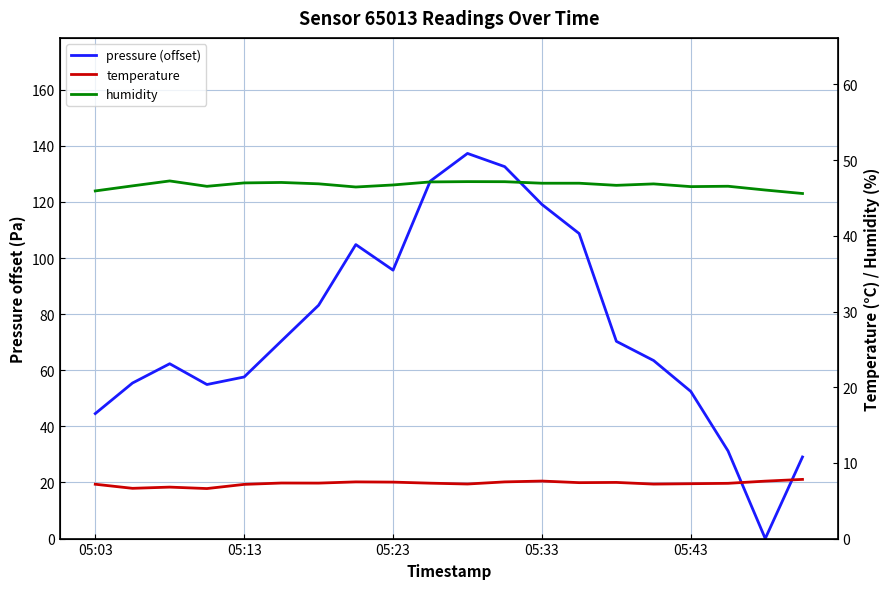

What is the sum of the temperature values at 9 and 10?

14.5